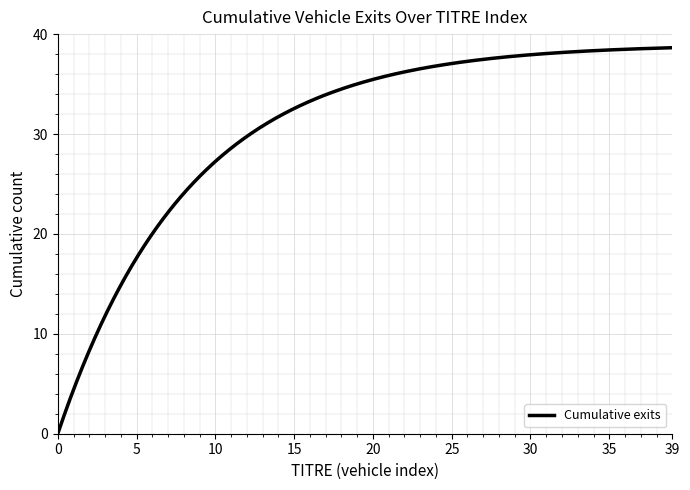

Does the chart have visible grid lines?

Yes